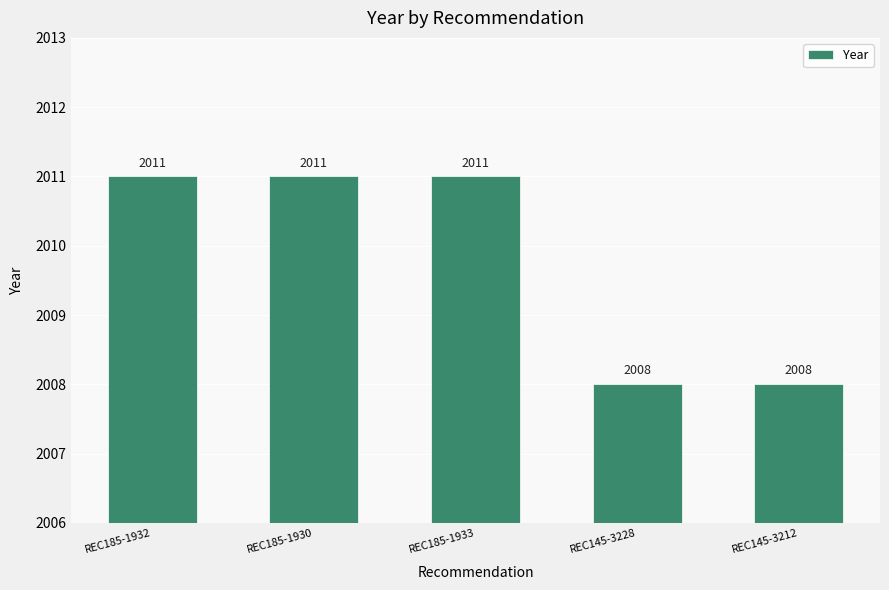

What is the difference between the maximum and minimum values?

3